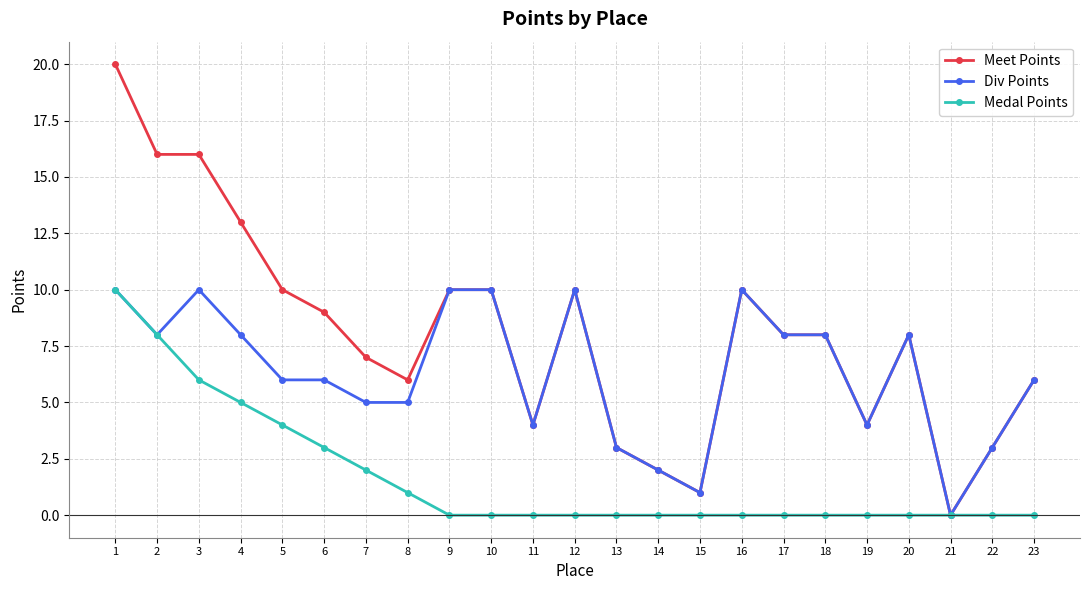

At how many categories does at least one series exceed 14?

3